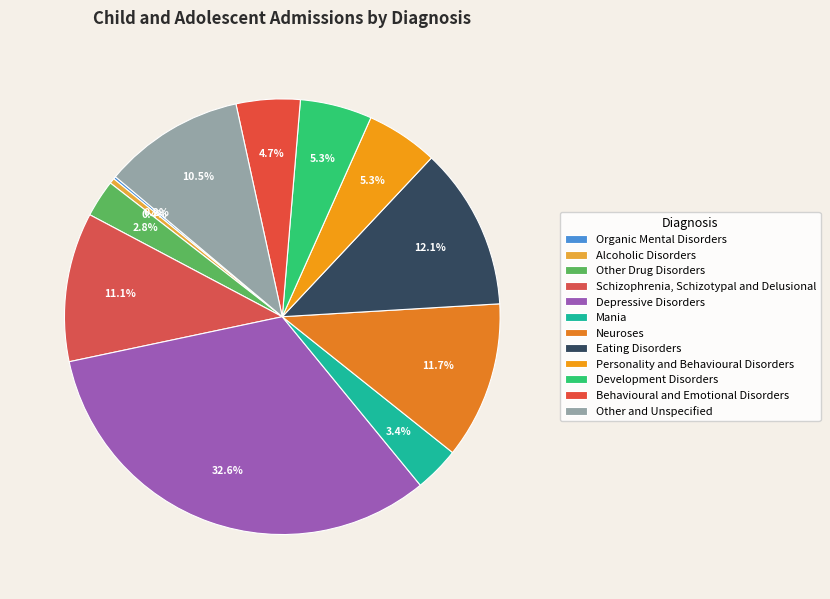

Is it true that Depressive Disorders is 33% of the pie?

True